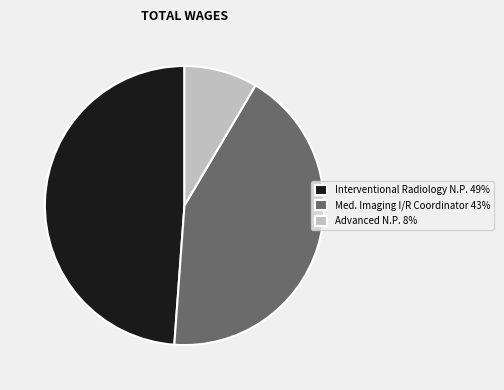

Count the number of slices in the pie.

3